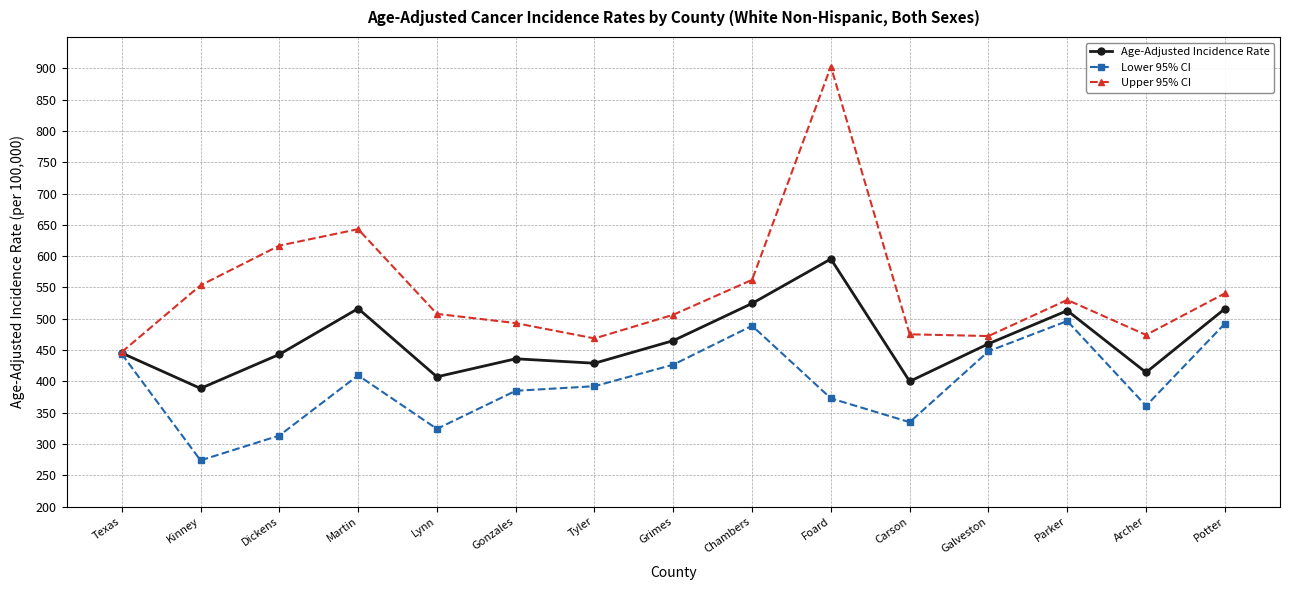

Which series has the widest spread of values?

Upper 95% CI